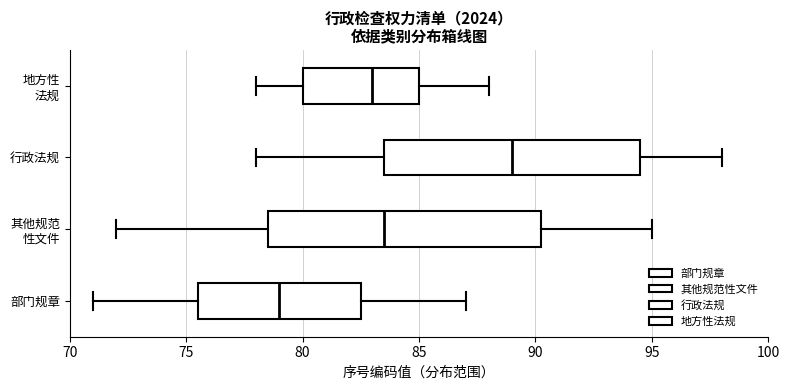

Where does the left whisker of the box for 部门规章 end on the x-axis? The values are not printed on the chart, so give them approximately, as read against the axis.

71.0